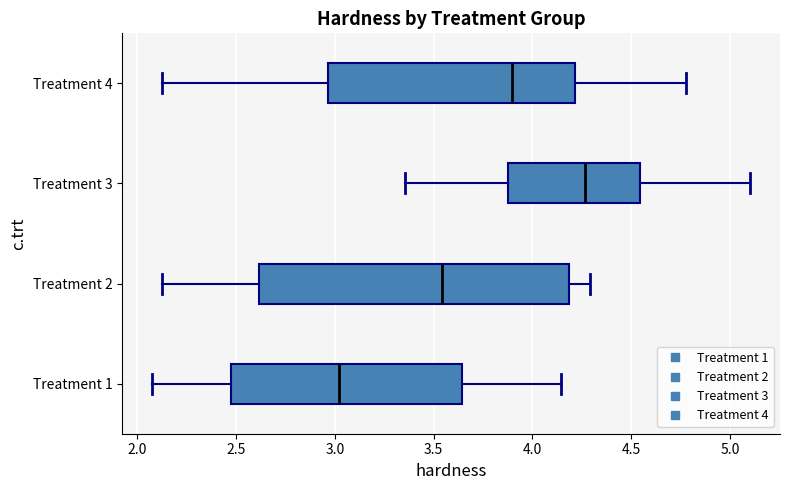

Comparing the boxes themselves (not the whiskers), which one is the widest?

Treatment 2